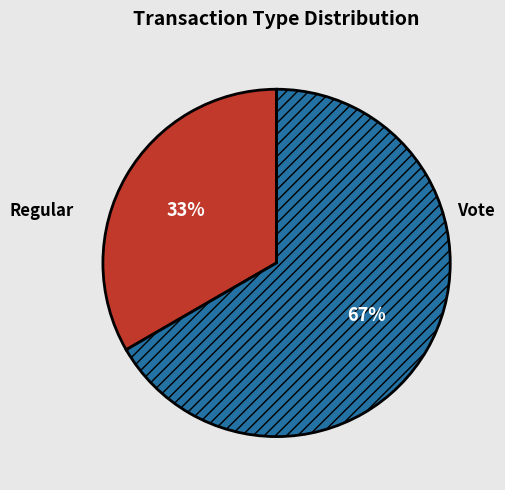

Is there any slice that represents more than half of the pie?

Yes